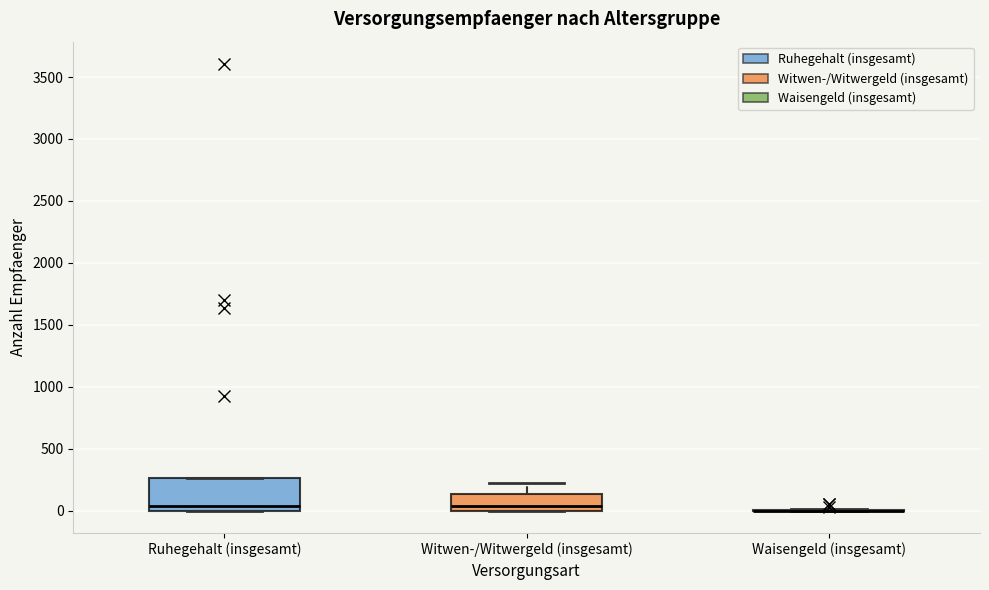

Comparing the boxes themselves (not the whiskers), which one is the tallest?

Ruhegehalt (insgesamt)